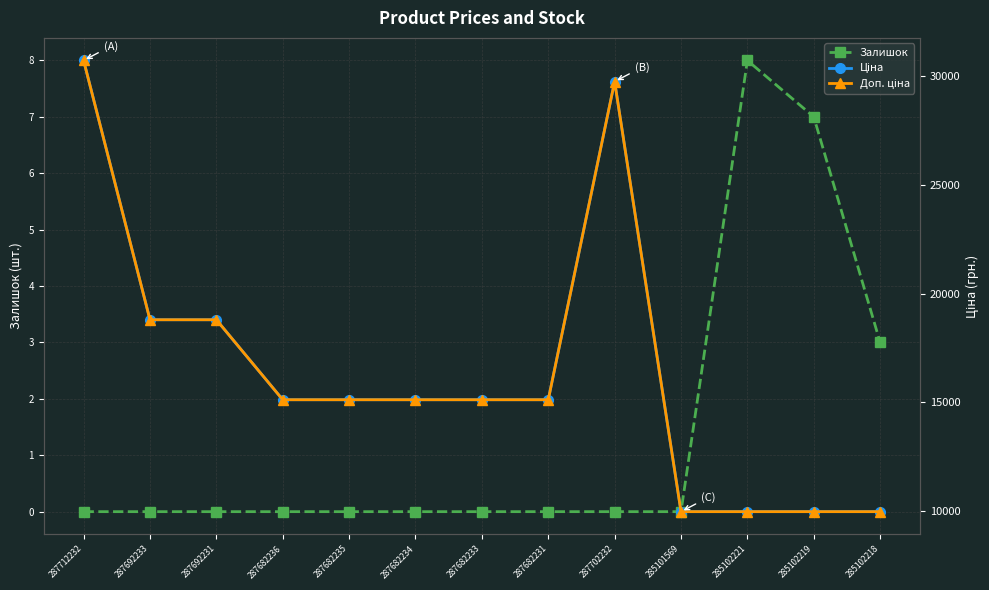

In Доп. ціна, how many points are higher than both neighbors (excluding endpoints)?

1